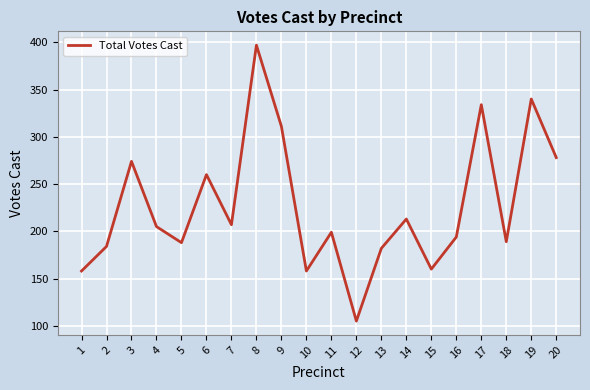

Approximately how many times larger is the value at 20 compared to 17?

0.8